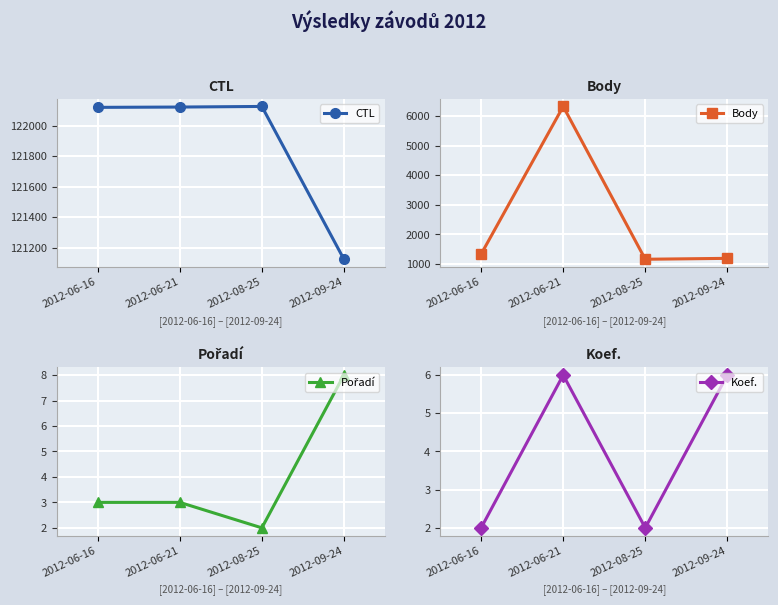

What is the sum of the Pořadí values at 2012-06-21 and 2012-09-24?

11